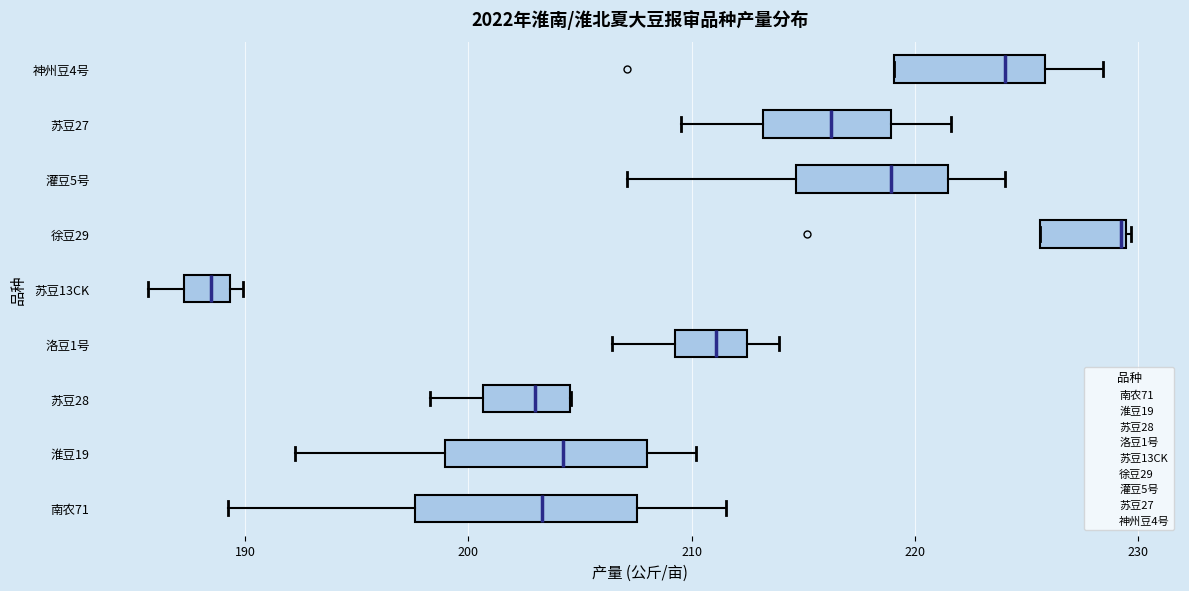

Reading bottom to top, read every box against the x-axis: the position of its median line, the range the box covers, and the ends of its whiskers. The values are not printed on the chart, so give them approximately, as read against the axis.

南农71: median 203, box 198 to 208, whiskers 189 to 212
淮豆19: median 204, box 199 to 208, whiskers 192 to 210
苏豆28: median 203, box 201 to 205, whiskers 198 to 205
洛豆1号: median 211, box 209 to 212, whiskers 206 to 214
苏豆13CK: median 188, box 187 to 189, whiskers 186 to 190
徐豆29: median 229, box 226 to 229, whiskers 226 to 230
灌豆5号: median 219, box 215 to 221, whiskers 207 to 224
苏豆27: median 216, box 213 to 219, whiskers 210 to 222
神州豆4号: median 224, box 219 to 226, whiskers 219 to 228